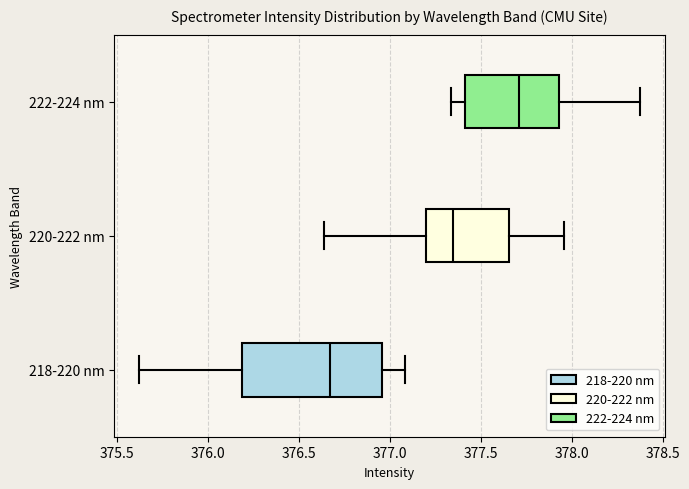

Reading bottom to top, read every box against the x-axis: the position of its median line, the range the box covers, and the ends of its whiskers. The values are not printed on the chart, so give them approximately, as read against the axis.

218-220 nm: median 376.65, box 376.20 to 376.95, whiskers 375.60 to 377.10
220-222 nm: median 377.35, box 377.20 to 377.65, whiskers 376.65 to 377.95
222-224 nm: median 377.70, box 377.40 to 377.95, whiskers 377.35 to 378.40